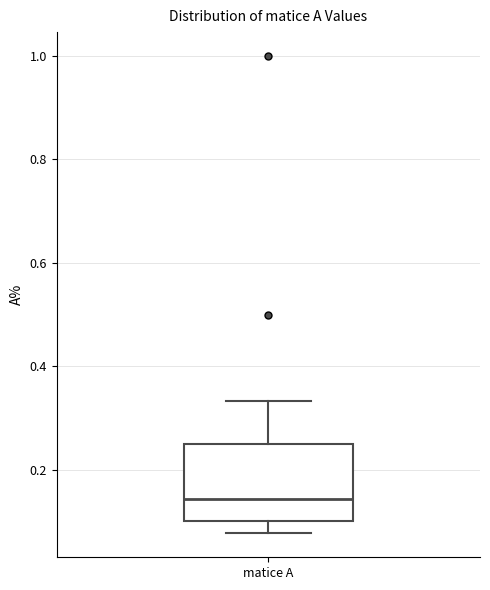

Read this box plot against the y-axis: the position of the median line, the range covered by the box, and the ends of both whiskers. The values are not printed on the chart, so give them approximately, as read against the axis.

median 0.14, box 0.10 to 0.26, whiskers 0.08 to 0.34